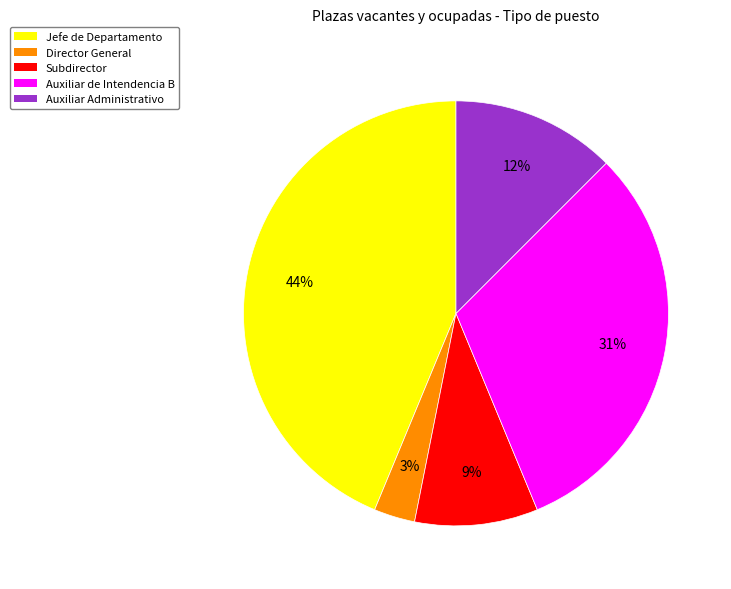

Count the number of slices in the pie.

5